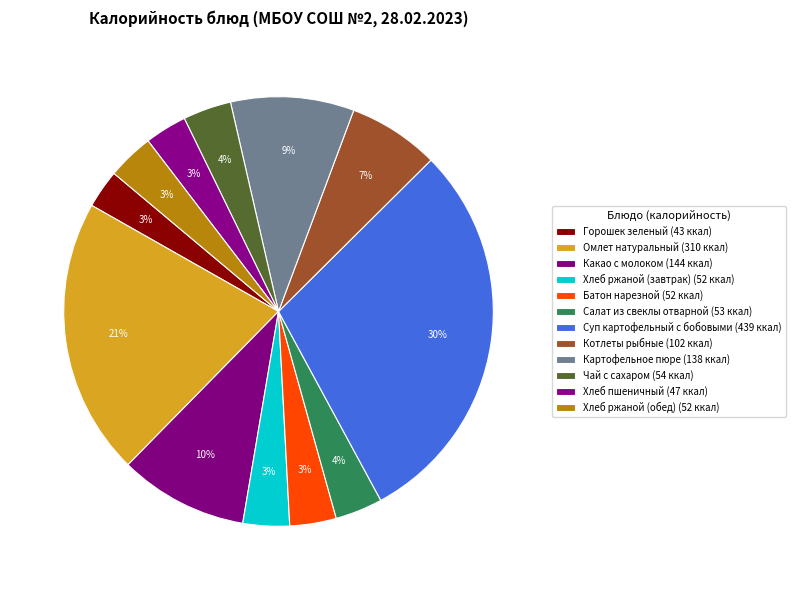

To the nearest percent, what portion does Хлеб пшеничный represent?

3%